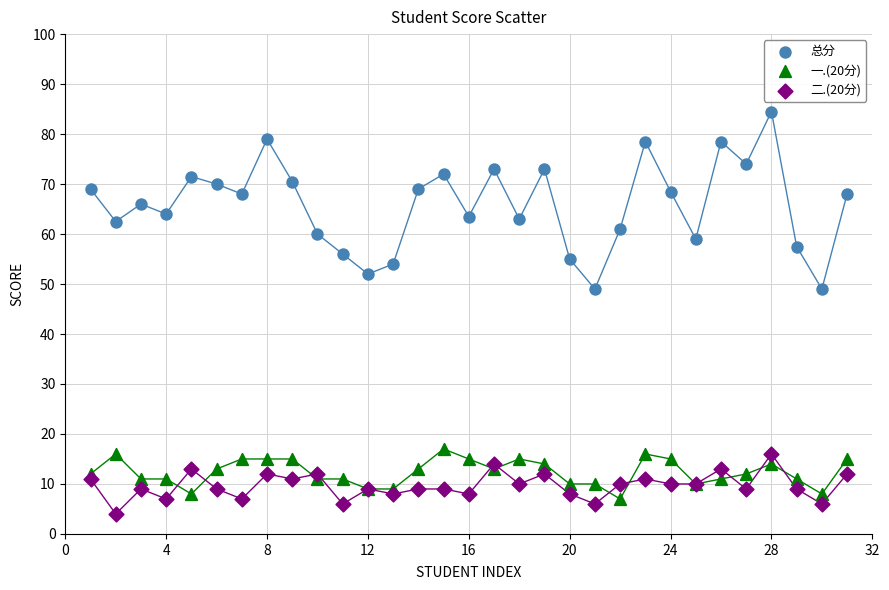

Which series reaches the minimum Y coordinate?

二.(20分)